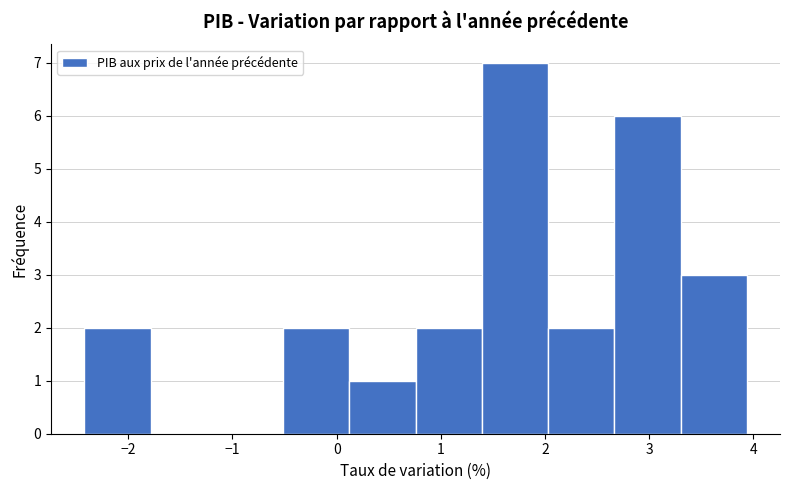

Over which range of the x-axis is the bar tallest?

1.4 to 2.0